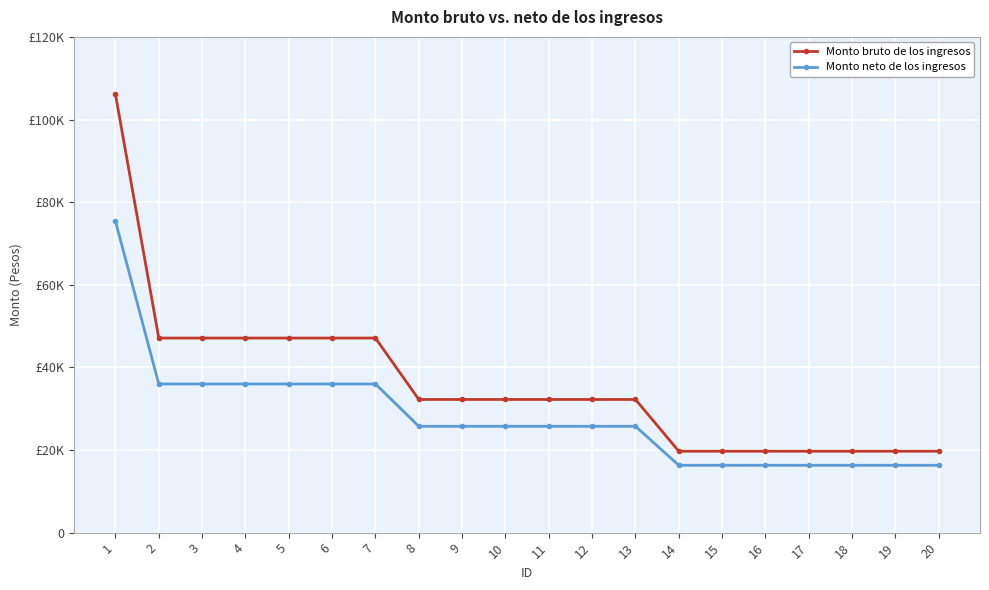

What is the value of the Monto bruto de los ingresos point at the 4th from the left?

47100.4